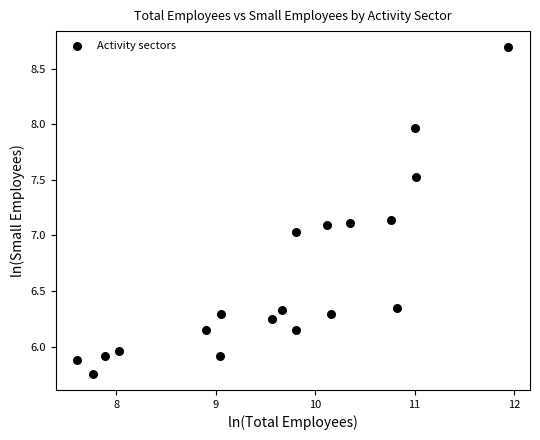

What is the range of Y values (max minus min)?

2.9